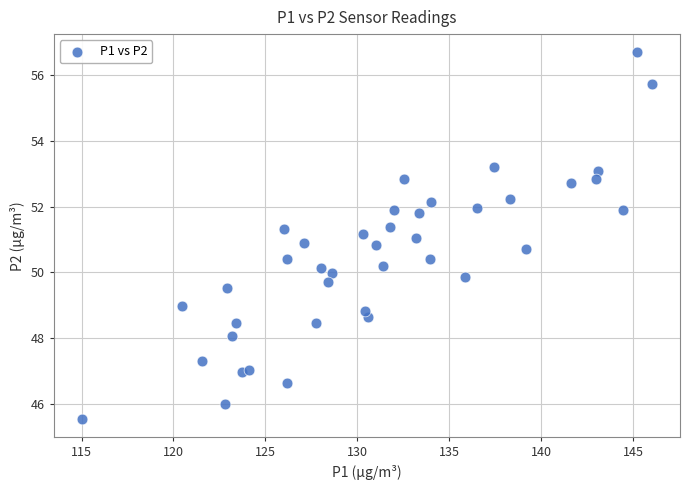

What is the range of Y values (max minus min)?

11.2